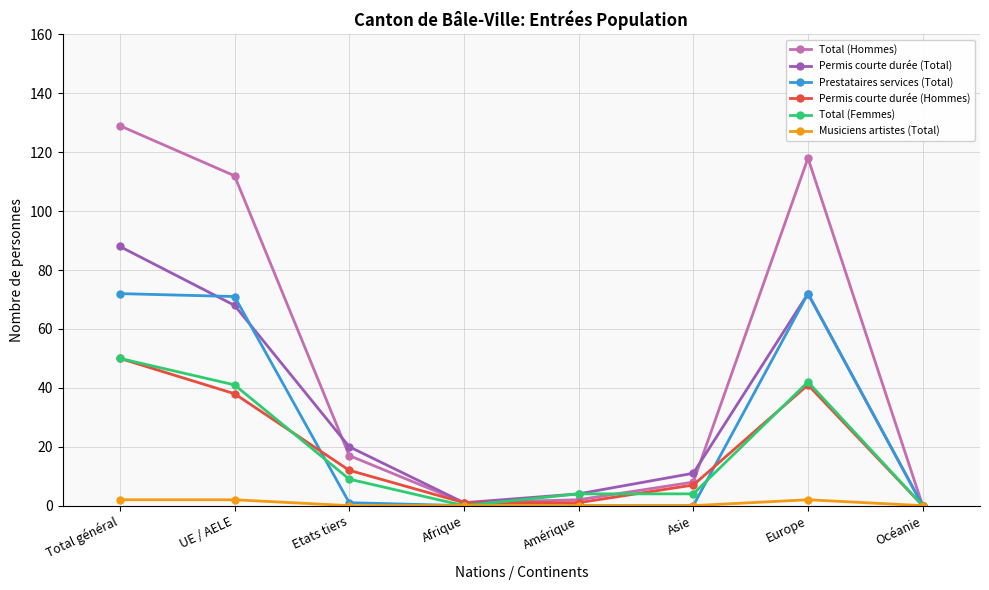

What is the highest value of the Prestataires services (Total) series?

72